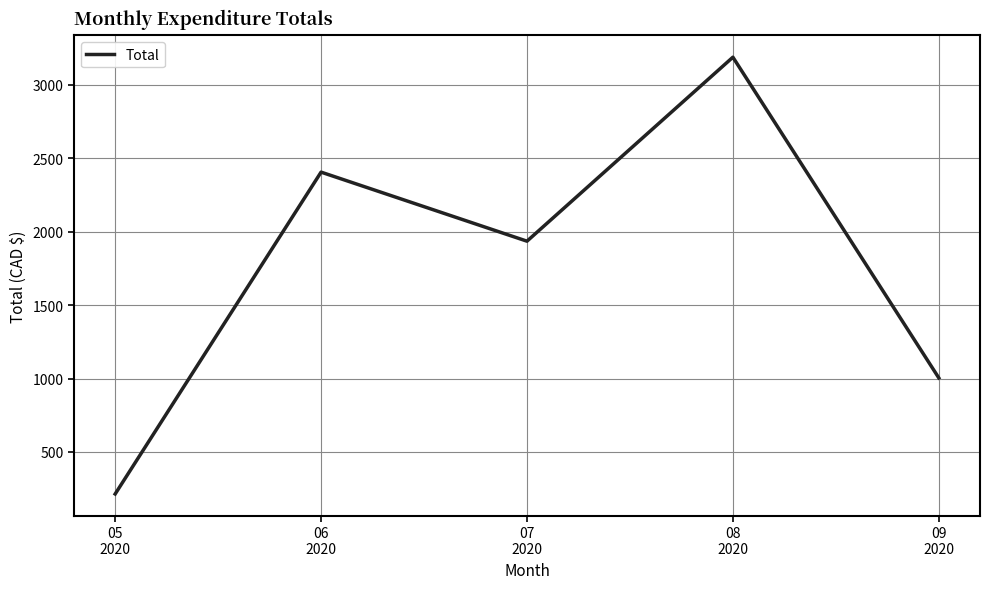

How many series are shown in this chart?

1